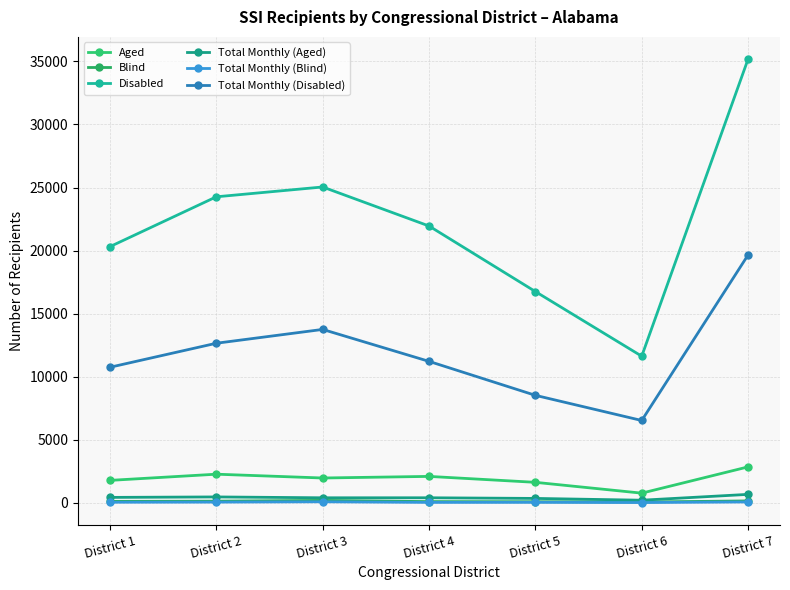

At which category does Blind reach its first local valley?

District 6